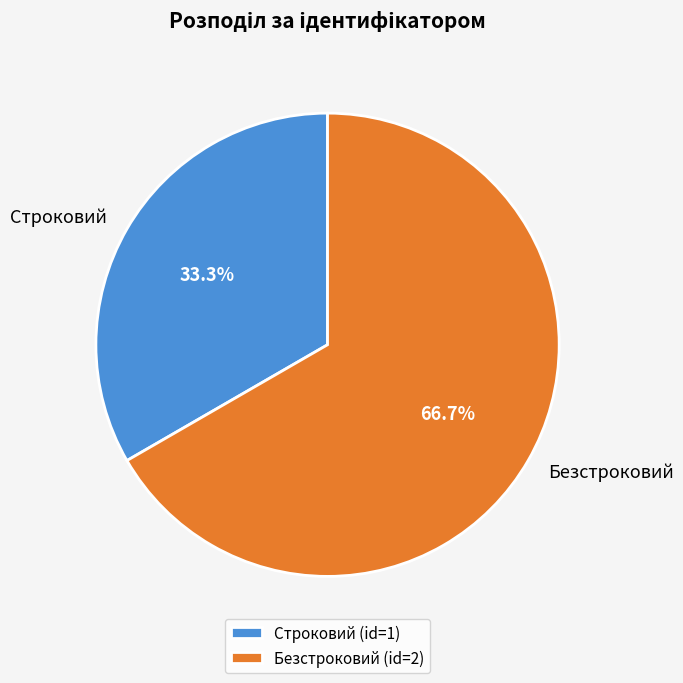

Rank the categories by value from highest to lowest.

Безстроковий, Строковий